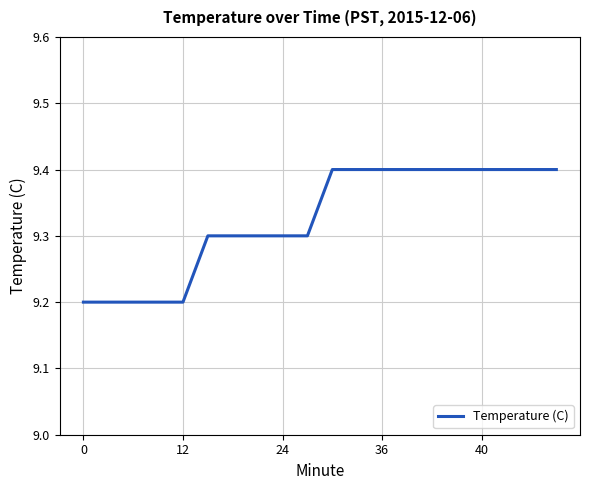

What is the greatest value displayed?

9.4